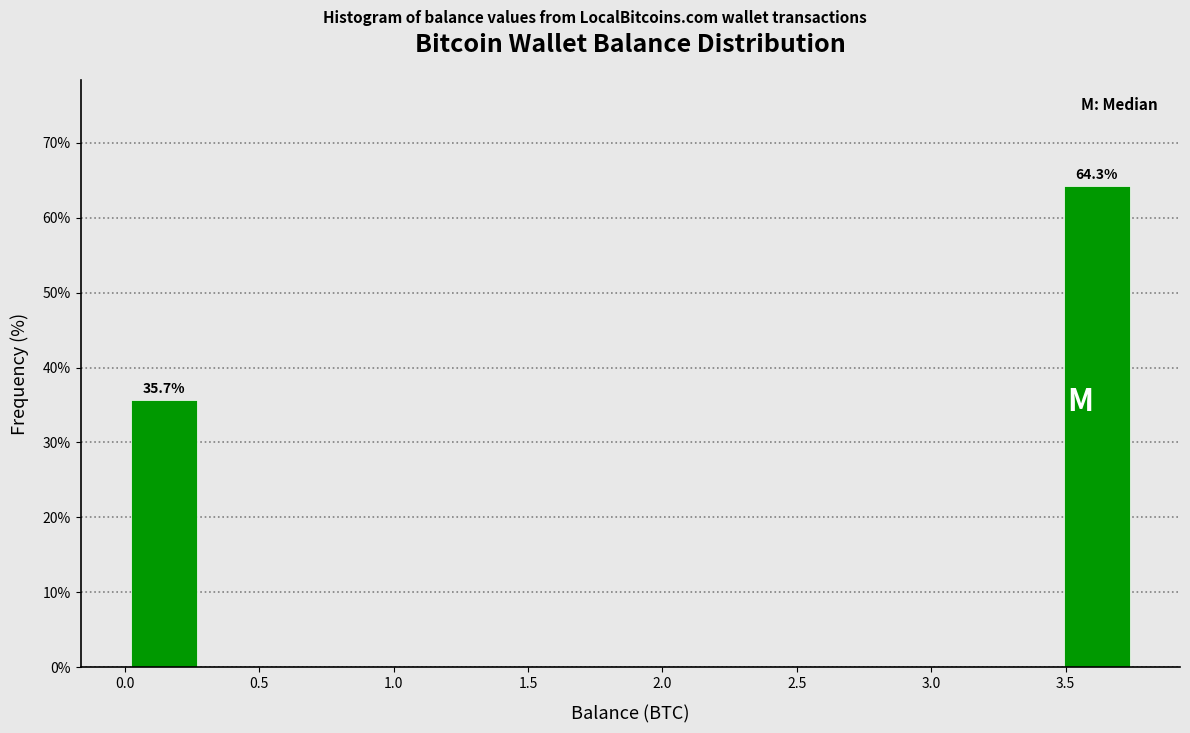

Over which range of the x-axis is the bar tallest?

3.45 to 3.75